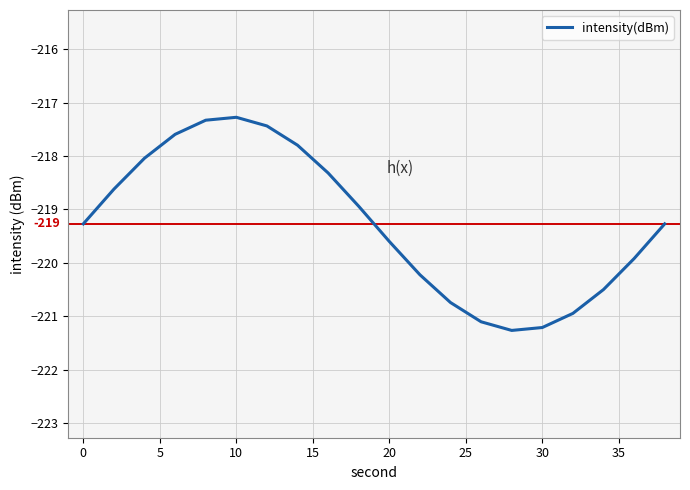

Reading left to right, list all the values displayed in this chart.

-219.3	-218.6	-218.0	-217.6	-217.3	-217.3	-217.4	-217.8	-218.3	-218.9	-219.6	-220.2	-220.7	-221.1	-221.3	-221.2	-220.9	-220.5	-219.9	-219.3